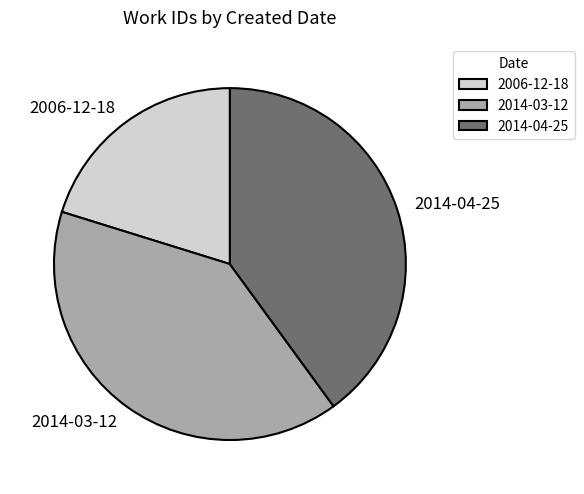

Between 2014-04-25 and 2006-12-18, which is larger?

2014-04-25